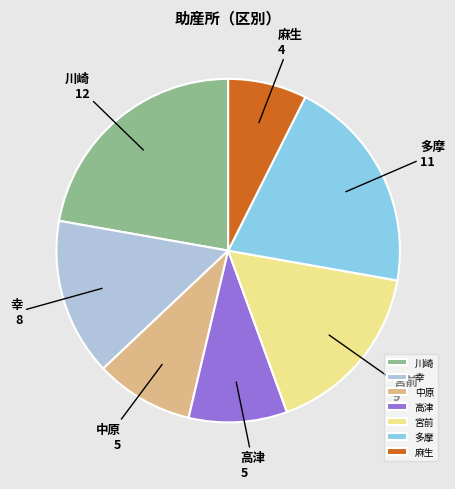

How many slices are in this pie chart?

7